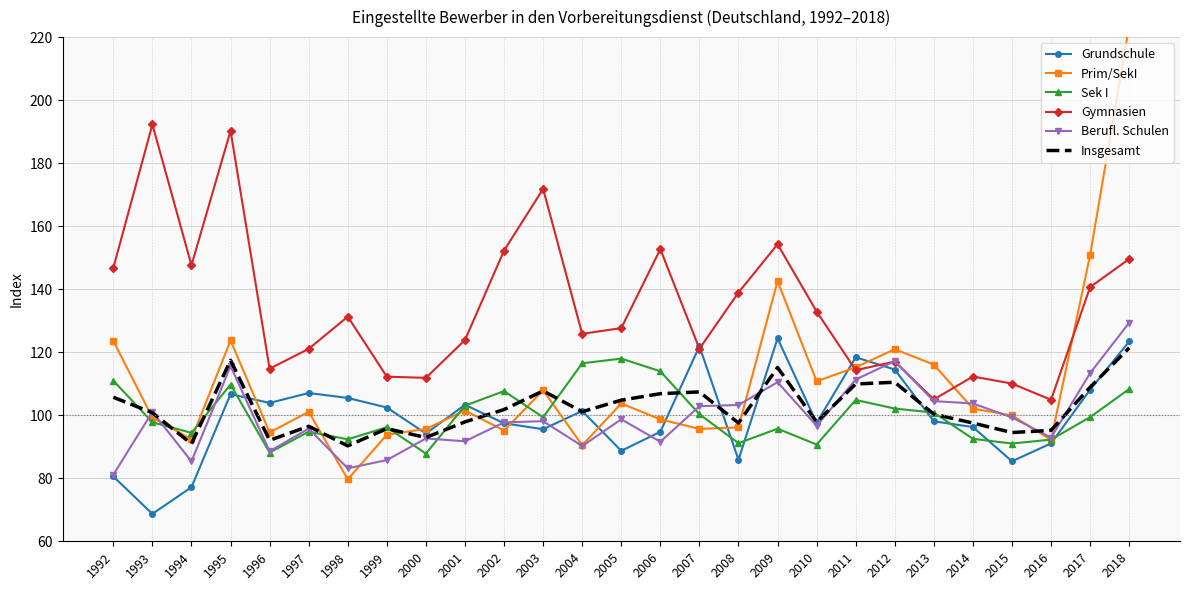

Is it true that Sek I equals 100.8 at 2013?

True